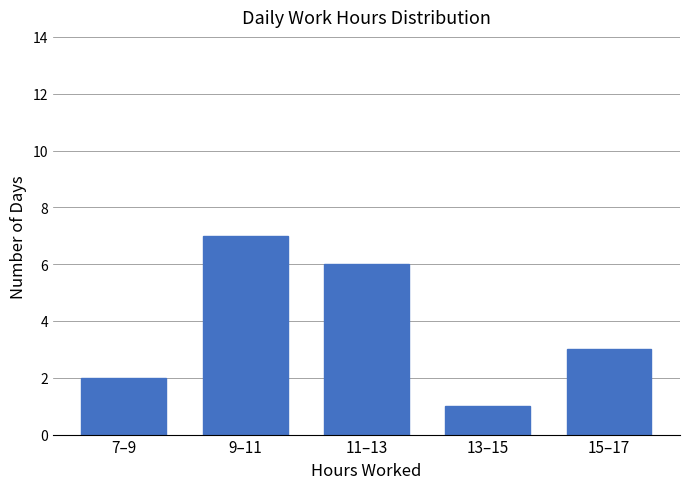

Reading right to left, transcribe all the data shown in this chart.

3	1	6	7	2